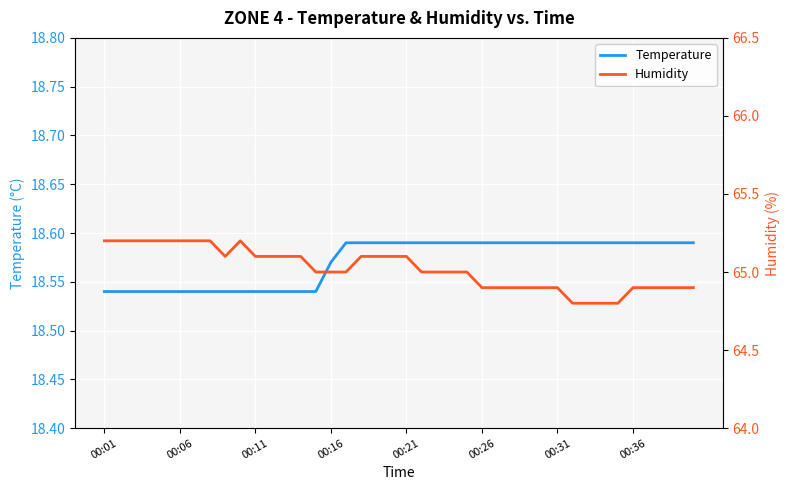

Is it true that Temperature equals 26.7 at 00:06?

False